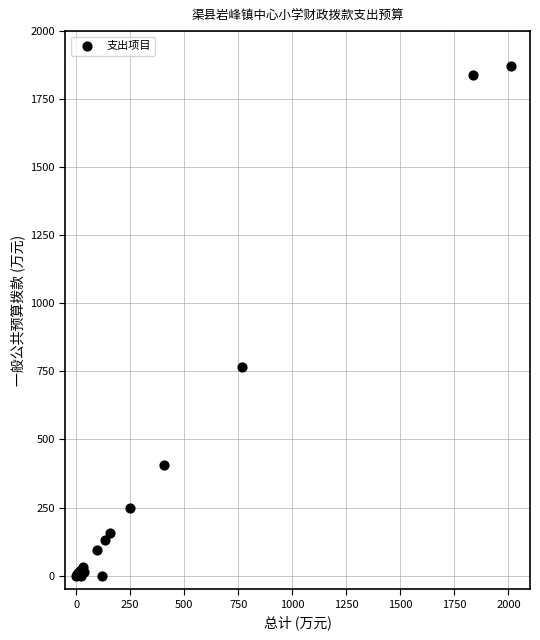

What Y value in the scatter plot is closest to 935?

766.3